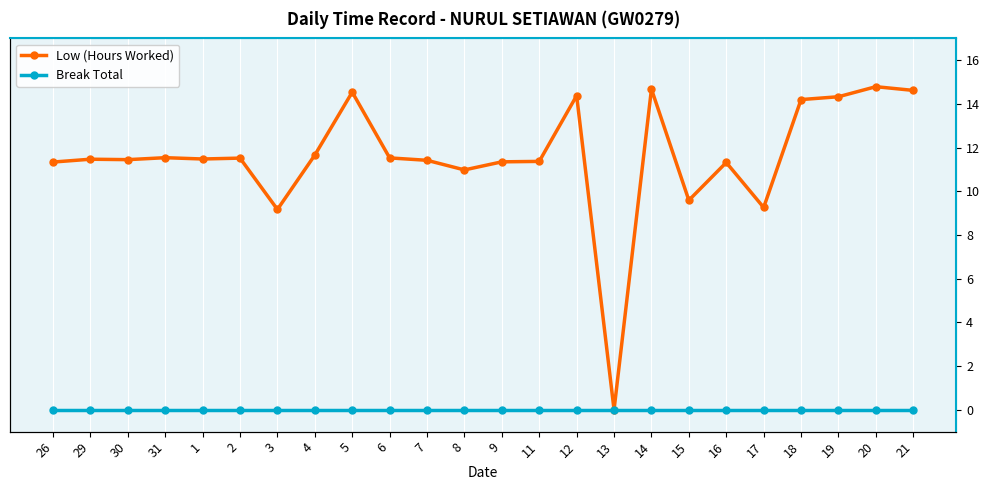

Reading left to right, what are all the values shown in this chart?

Low (Hours Worked): 11.3	11.5	11.4	11.5	11.5	11.5	9.2	11.7	14.5	11.5	11.4	11.0	11.3	11.4	14.4	0.0	14.7	9.6	11.3	9.3	14.2	14.3	14.8	14.6
Break Total: 0.0	0.0	0.0	0.0	0.0	0.0	0.0	0.0	0.0	0.0	0.0	0.0	0.0	0.0	0.0	0.0	0.0	0.0	0.0	0.0	0.0	0.0	0.0	0.0